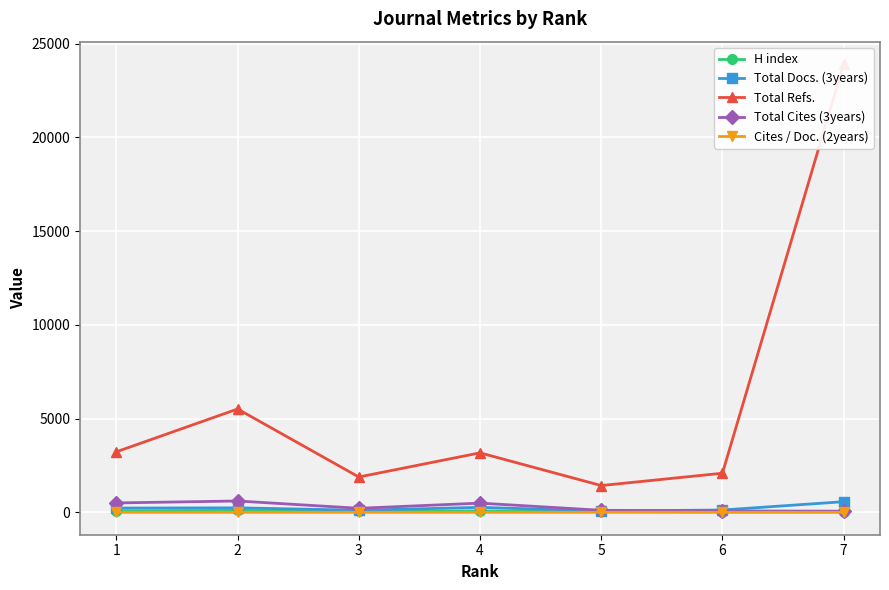

The Cites / Doc. (2years) series shows 1 at 2. True or false?

True